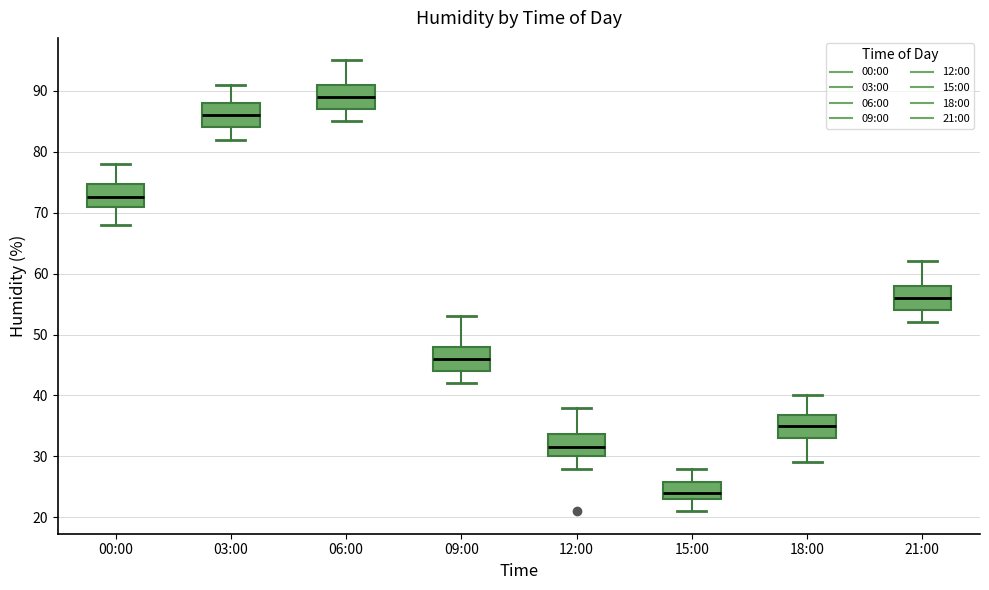

Reading left to right, read every box against the y-axis: the position of its median line, the range the box covers, and the ends of its whiskers. The values are not printed on the chart, so give them approximately, as read against the axis.

00:00: median 73, box 71 to 75, whiskers 68 to 78
03:00: median 86, box 84 to 88, whiskers 82 to 91
06:00: median 89, box 87 to 91, whiskers 85 to 95
09:00: median 46, box 44 to 48, whiskers 42 to 53
12:00: median 32, box 30 to 34, whiskers 28 to 38
15:00: median 24, box 23 to 26, whiskers 21 to 28
18:00: median 35, box 33 to 37, whiskers 29 to 40
21:00: median 56, box 54 to 58, whiskers 52 to 62